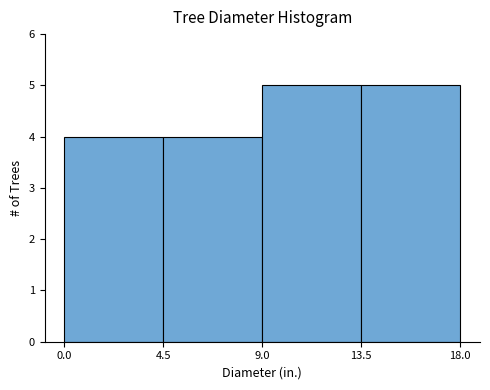

What is the height of the bar covering 0.0 to 4.5 on the x-axis? The values are not printed on the chart, so give them approximately, as read against the axis.

4